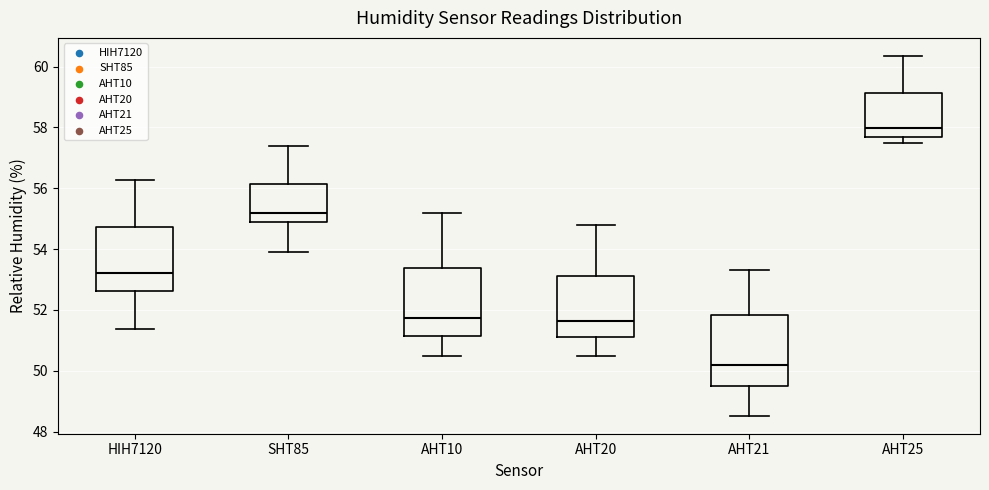

Reading left to right, read every box against the y-axis: the position of its median line, the range the box covers, and the ends of its whiskers. The values are not printed on the chart, so give them approximately, as read against the axis.

HIH7120: median 53.2, box 52.6 to 54.8, whiskers 51.4 to 56.2
SHT85: median 55.2, box 54.8 to 56.2, whiskers 54.0 to 57.4
AHT10: median 51.8, box 51.2 to 53.4, whiskers 50.6 to 55.2
AHT20: median 51.6, box 51.2 to 53.2, whiskers 50.4 to 54.8
AHT21: median 50.2, box 49.4 to 51.8, whiskers 48.6 to 53.4
AHT25: median 58.0, box 57.6 to 59.2, whiskers 57.4 to 60.4